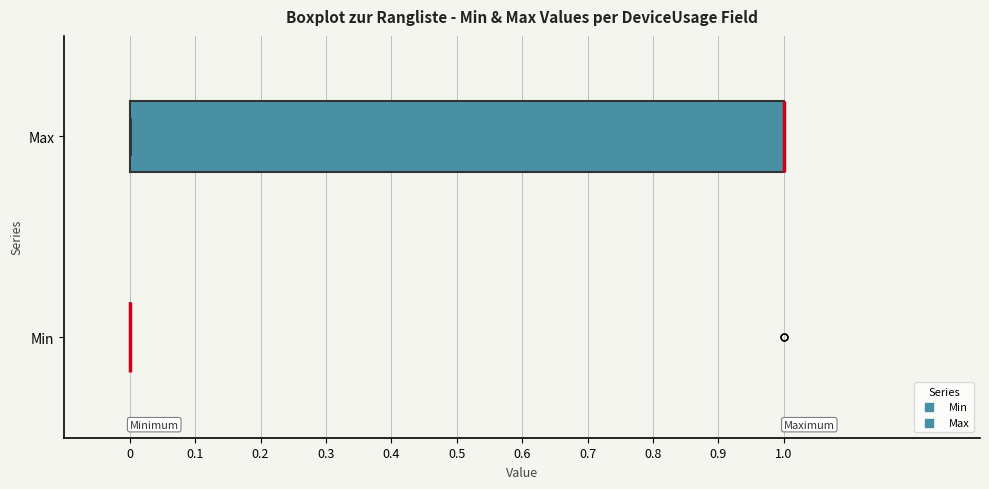

Comparing the boxes themselves (not the whiskers), which one is the widest?

Max